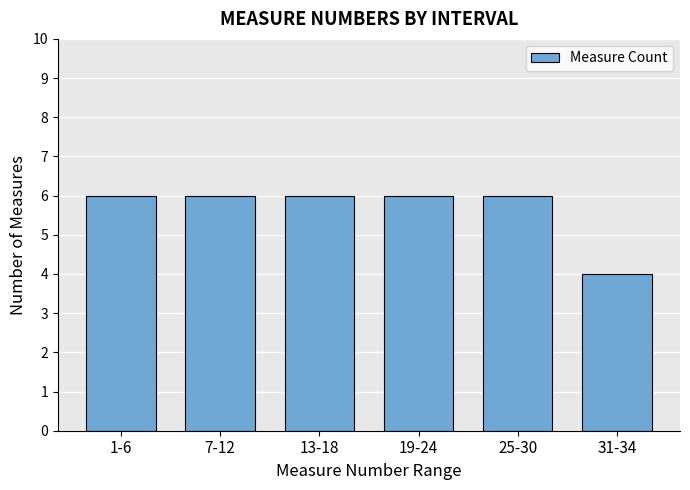

Reading left to right, what are all the values shown in this chart?

1-6=6	7-12=6	13-18=6	19-24=6	25-30=6	31-34=4